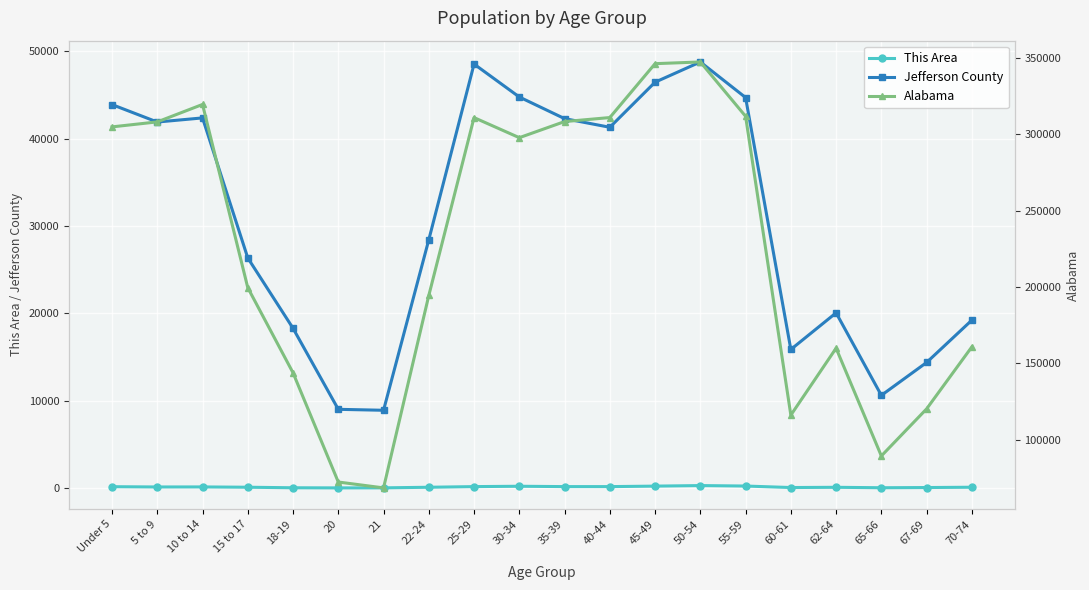

At which category does Jefferson County reach its first local peak?

10 to 14